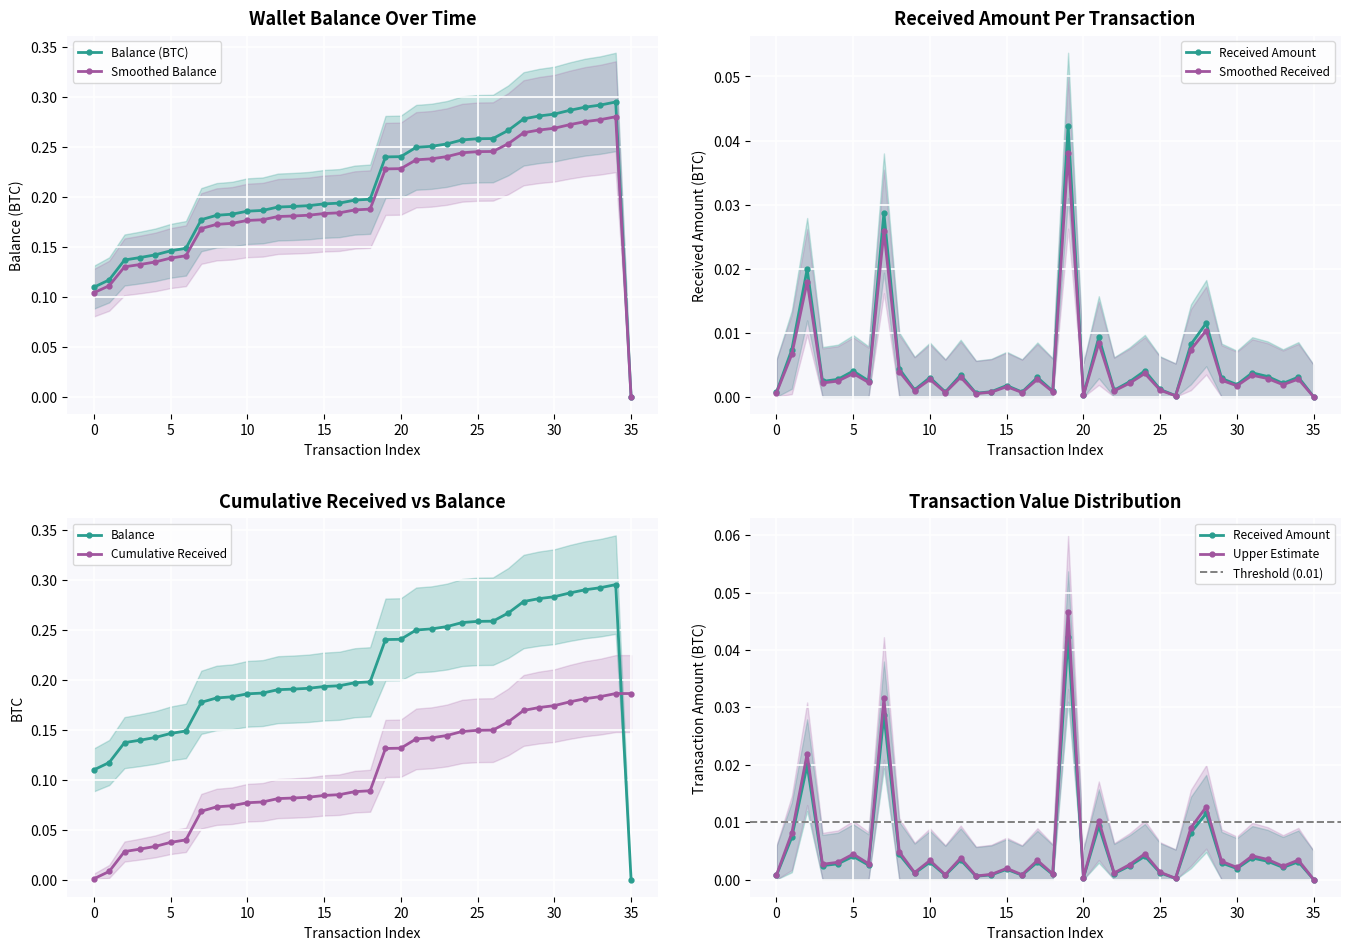

True or false: Balance has a value of 0.1 at 2023-09-10.

False